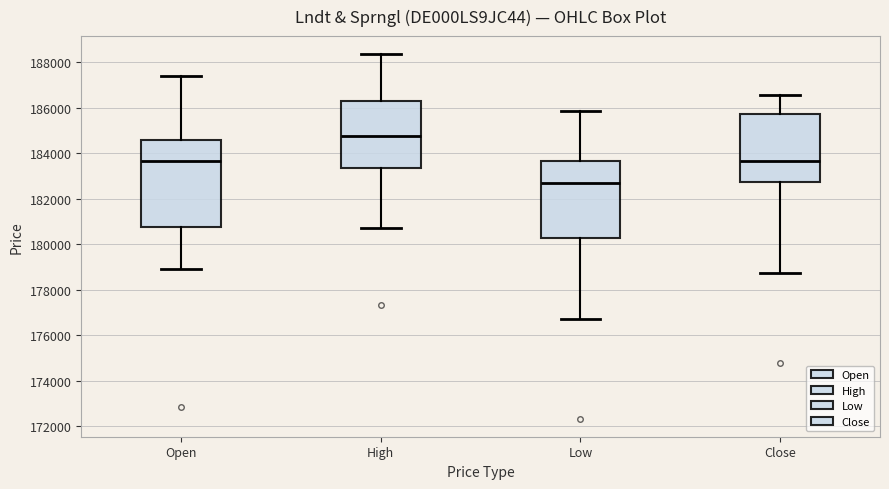

Which box has the lowest median line?

Low